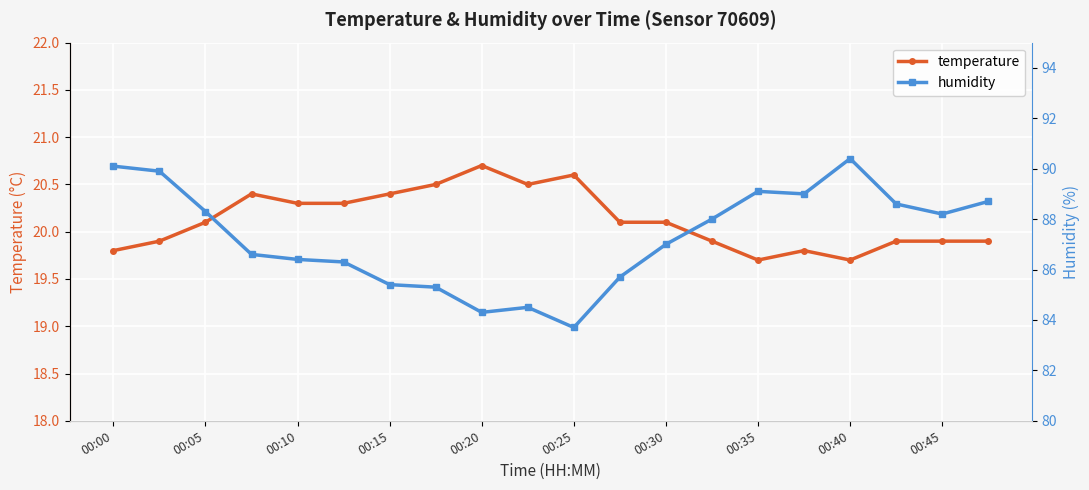

Does the chart display data point markers on the line(s)?

Yes